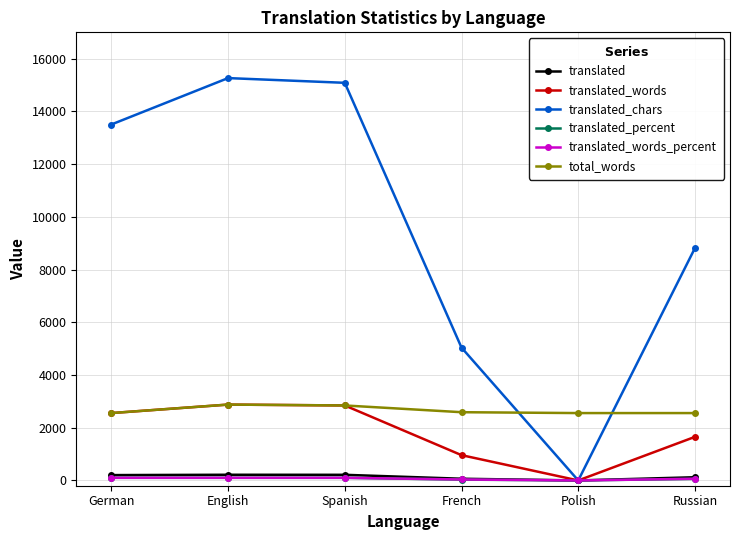

True or false: total_words has a value of 3491.6 at German.

False